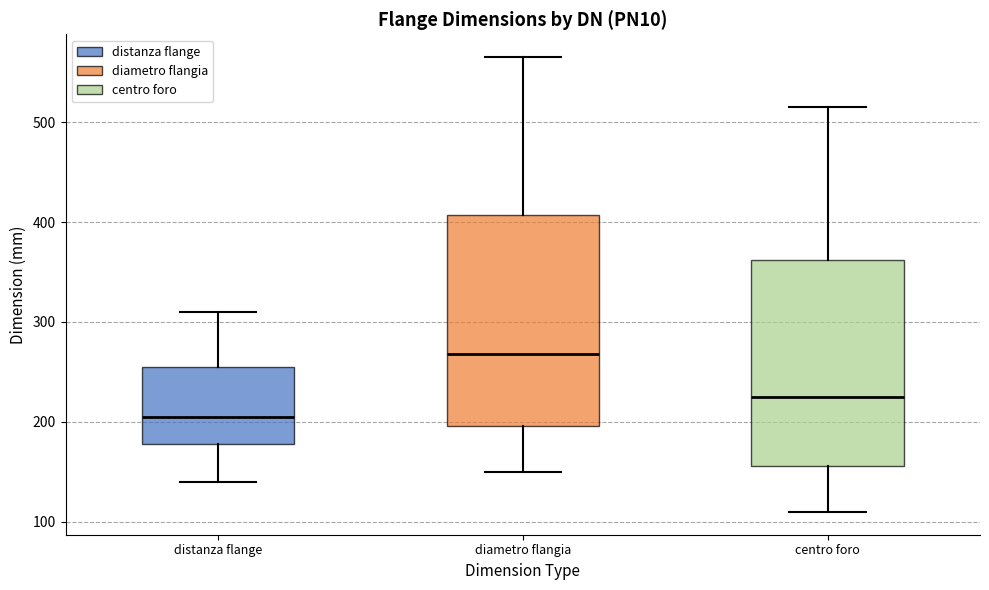

Reading left to right, transcribe this box plot: for each box, give where its median line is, the range the box spans, and where its two whiskers end, as read against the y-axis. The values are not printed on the chart, so give them approximately, as read against the axis.

distanza flange: median 210, box 180 to 260, whiskers 140 to 310
diametro flangia: median 270, box 200 to 410, whiskers 150 to 570
centro foro: median 230, box 160 to 360, whiskers 110 to 520